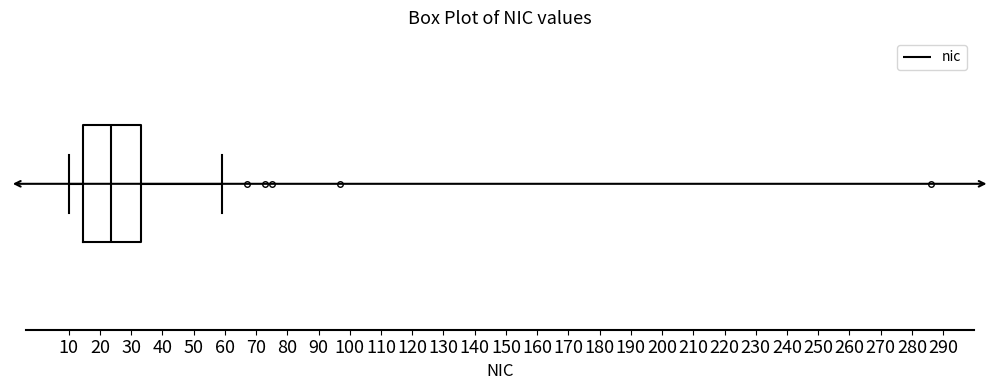

Where does the median line of the box sit on the x-axis? The values are not printed on the chart, so give them approximately, as read against the axis.

24